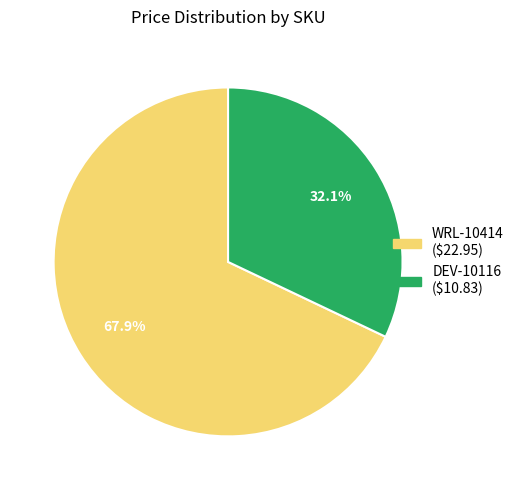

What portion of the pie excludes DEV-10116?

67.9%